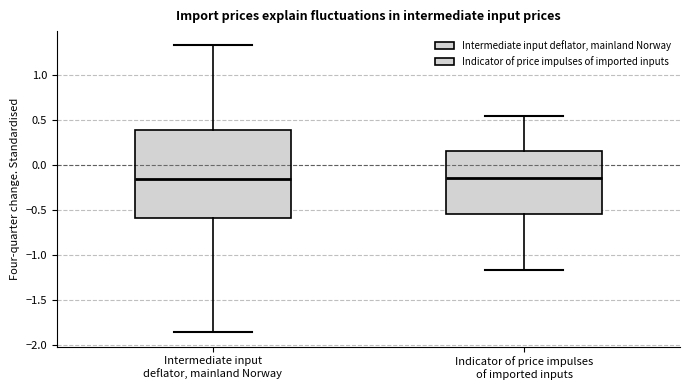

Reading left to right, transcribe this box plot: for each box, give where its median line is, the range the box spans, and where its two whiskers end, as read against the y-axis. The values are not printed on the chart, so give them approximately, as read against the axis.

Intermediate input deflator, mainland Norway: median -0.15, box -0.60 to 0.40, whiskers -1.85 to 1.35
Indicator of price impulses of imported inputs: median -0.15, box -0.55 to 0.15, whiskers -1.15 to 0.55